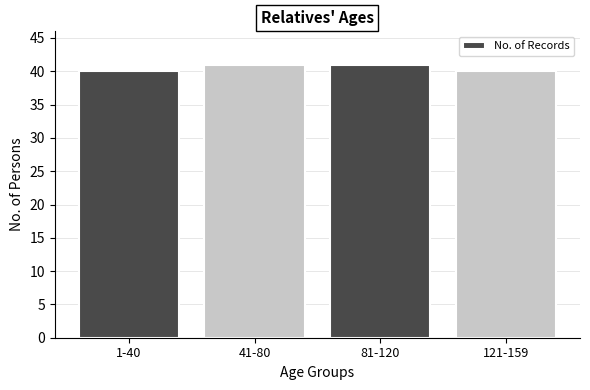

Reading left to right, transcribe all the data shown in this chart.

1-40=40	41-80=41	81-120=41	121-159=40